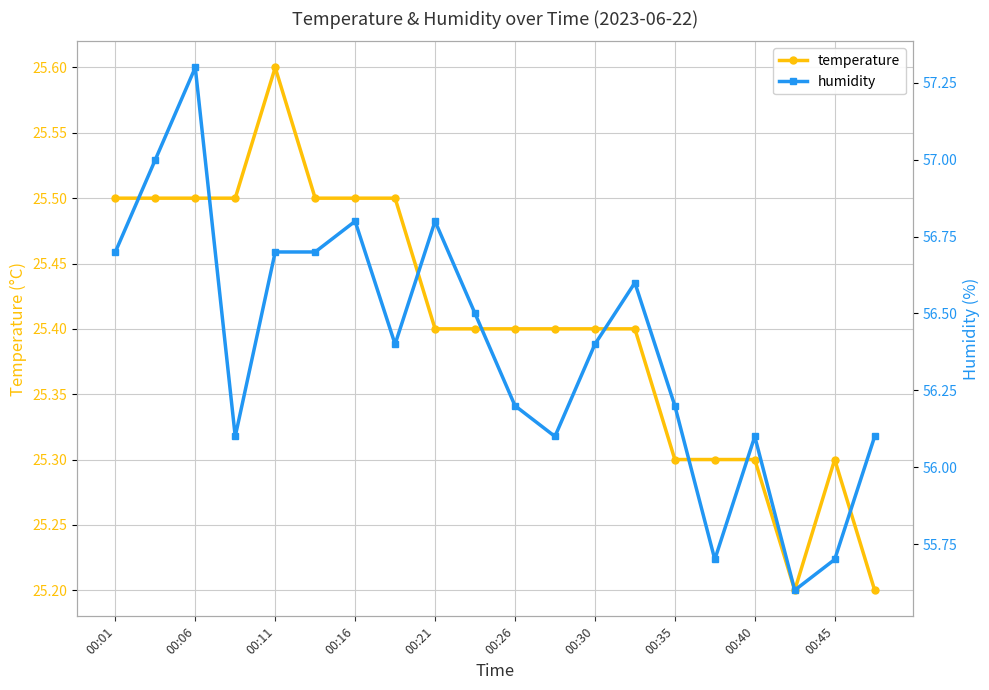

What is the difference between the maximum and minimum values in the temperature series?

0.4